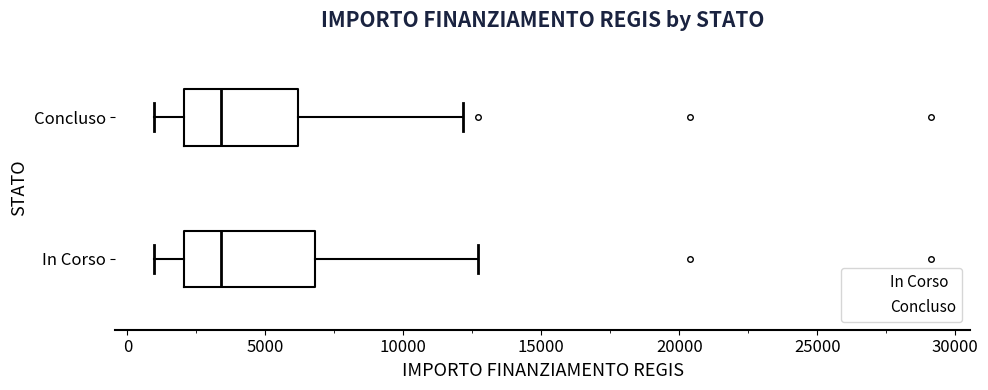

Reading bottom to top, transcribe this box plot: for each box, give where its median line is, the range the box spans, and where its two whiskers end, as read against the x-axis. The values are not printed on the chart, so give them approximately, as read against the axis.

In Corso: median 3500, box 2000 to 7000, whiskers 1000 to 12500
Concluso: median 3500, box 2000 to 6000, whiskers 1000 to 12000